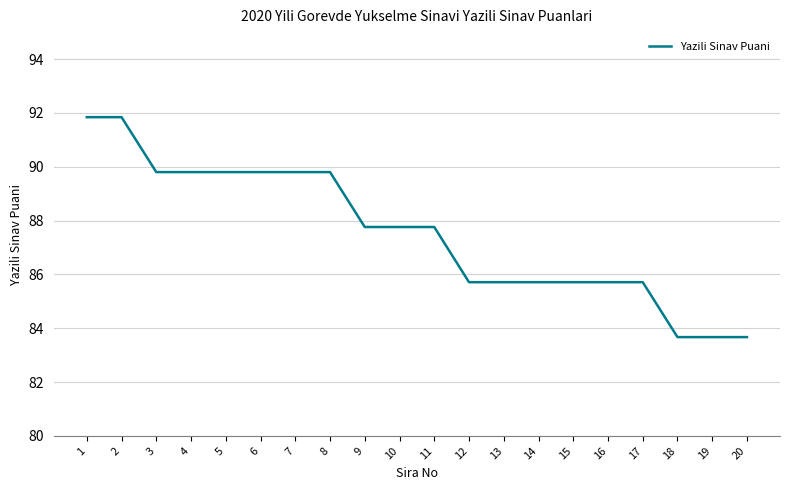

The chart shows a value of 152.0 at 5. True or false?

False